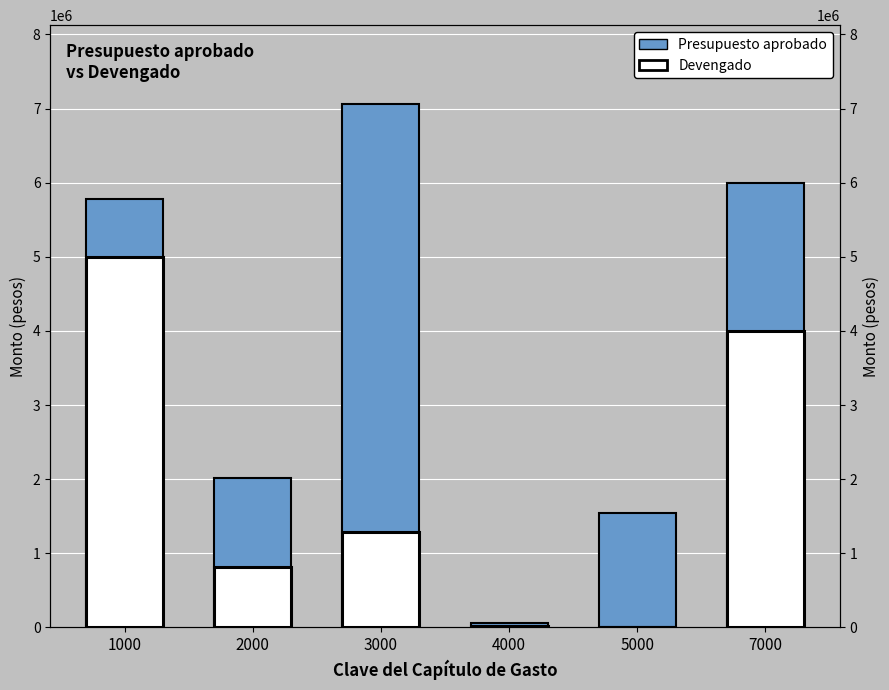

How many categories are shown in the chart?

6